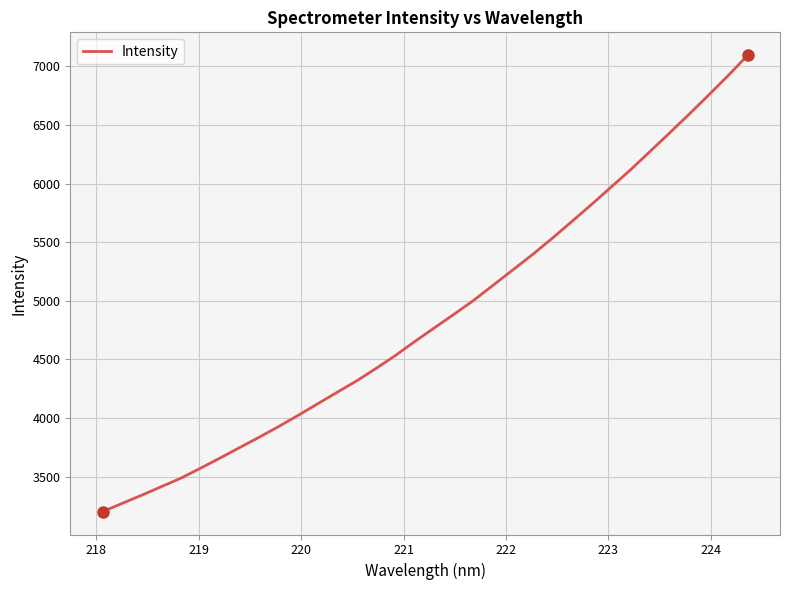

What is the difference between the maximum and minimum values?

3892.9